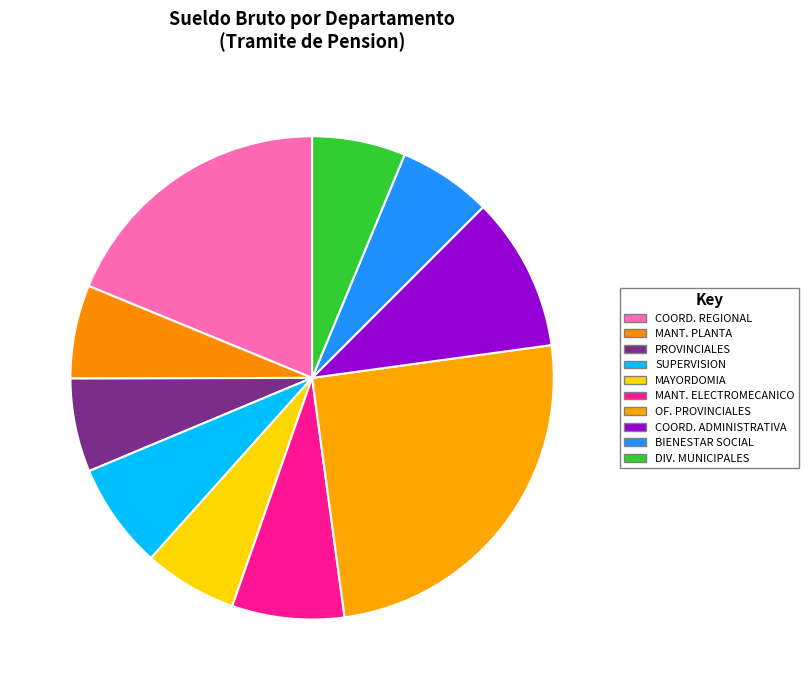

Which category has the smallest portion of the pie?

DEPARTAMENTO DE MANTENIMIENTO DE PLANTA